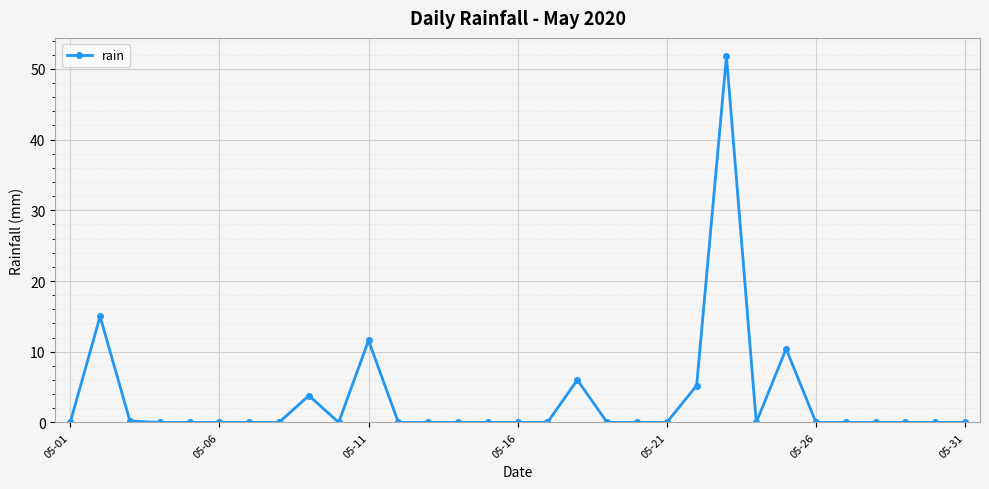

What is the greatest value displayed?

51.8